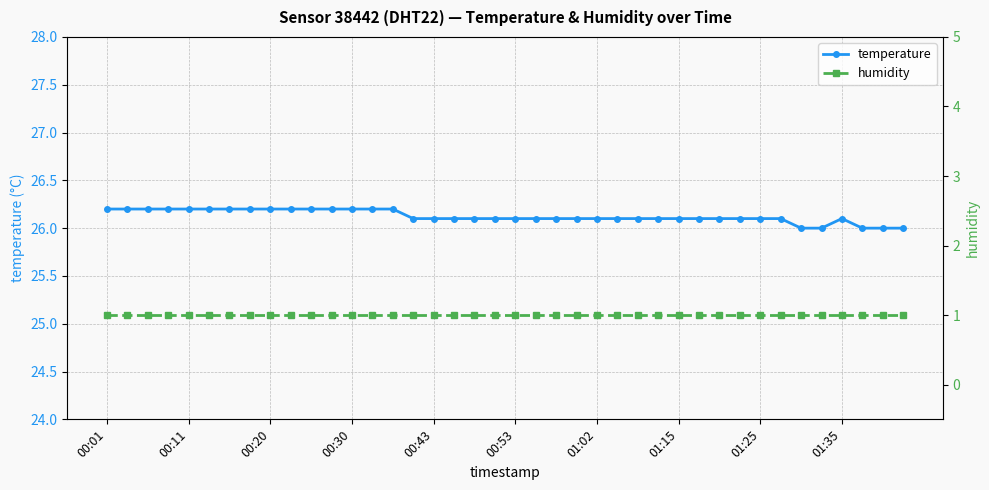

Read the temperature value at 00:53.

26.1